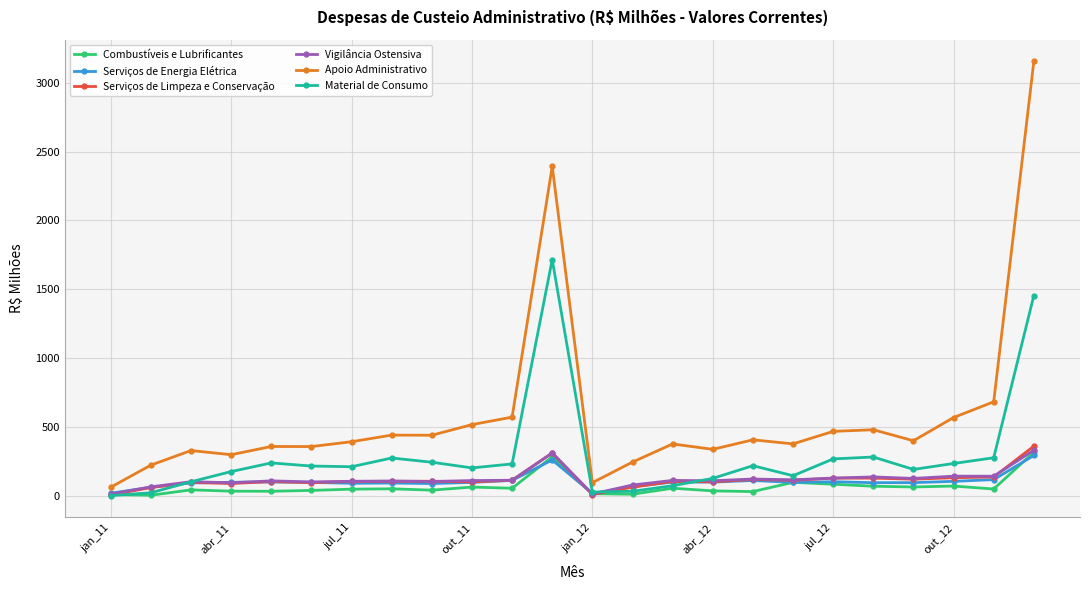

What is the highest value of the Apoio Administrativo series?

3153.2